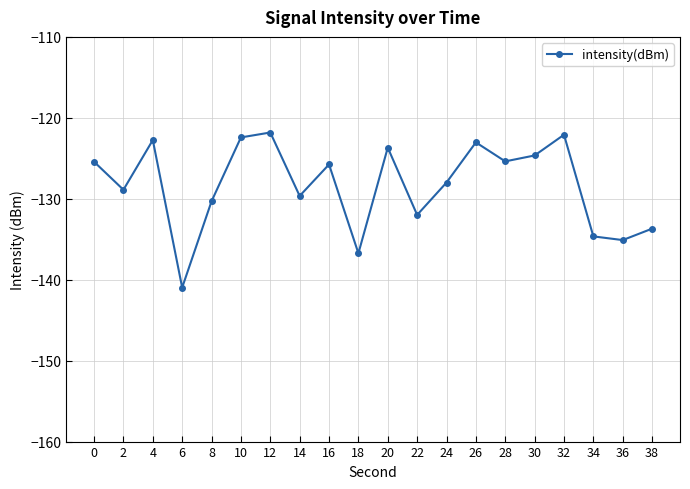

What is the change in value from 10 to 28?

-3.0